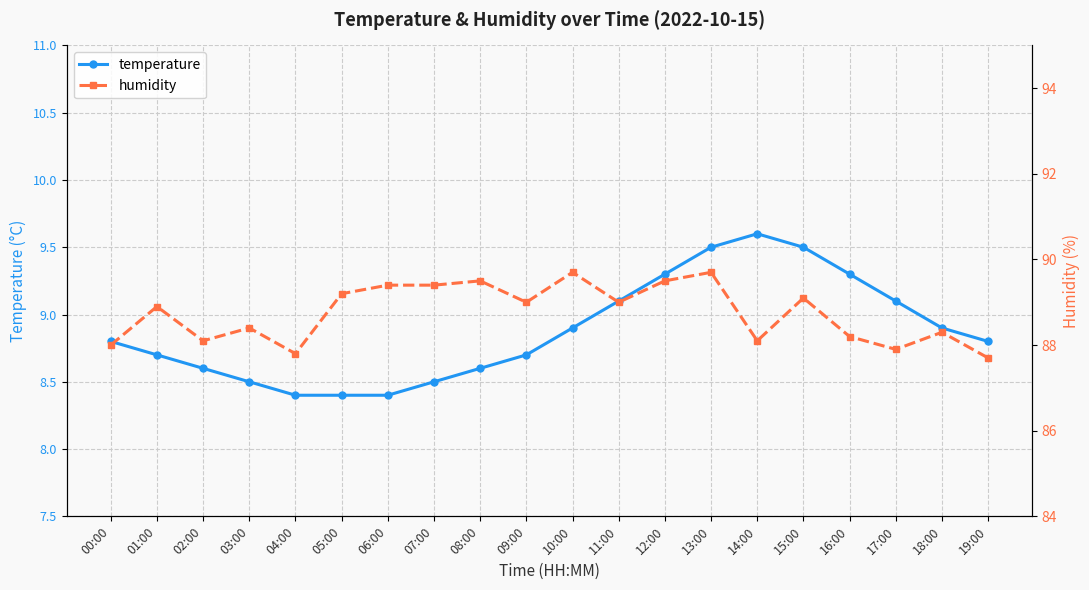

List the series in order of their peak value, highest first.

humidity, temperature